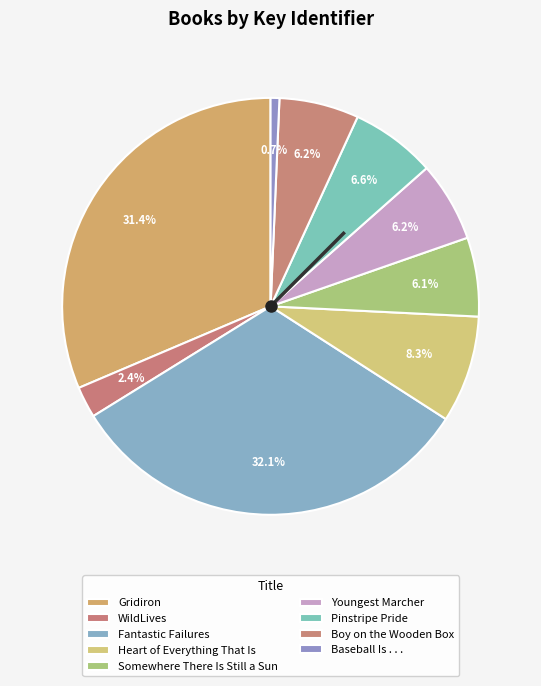

How many segments does this pie chart have?

9